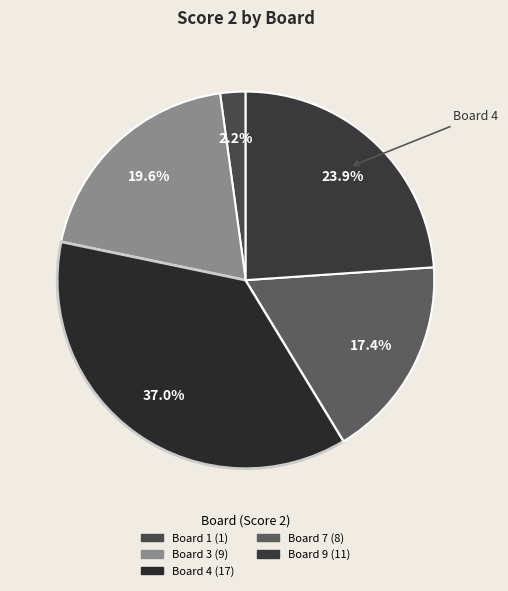

To the nearest percent, what is the average slice percentage?

20%